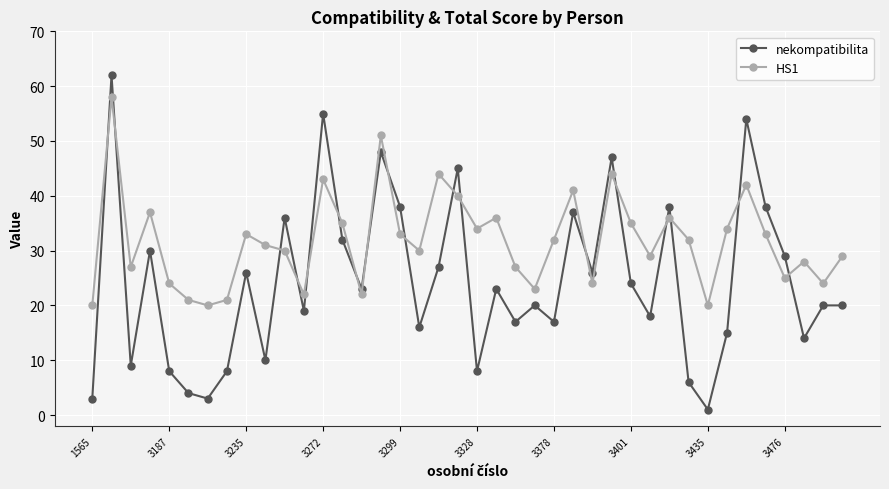

Which series has the widest spread of values?

nekompatibilita